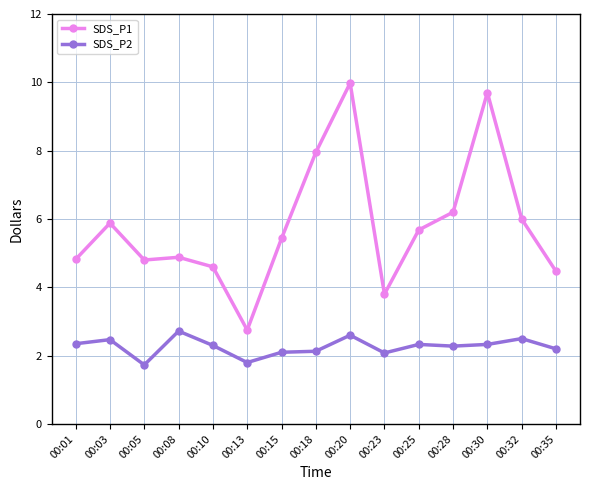

True or false: SDS_P1 and SDS_P2 cross at least once.

False